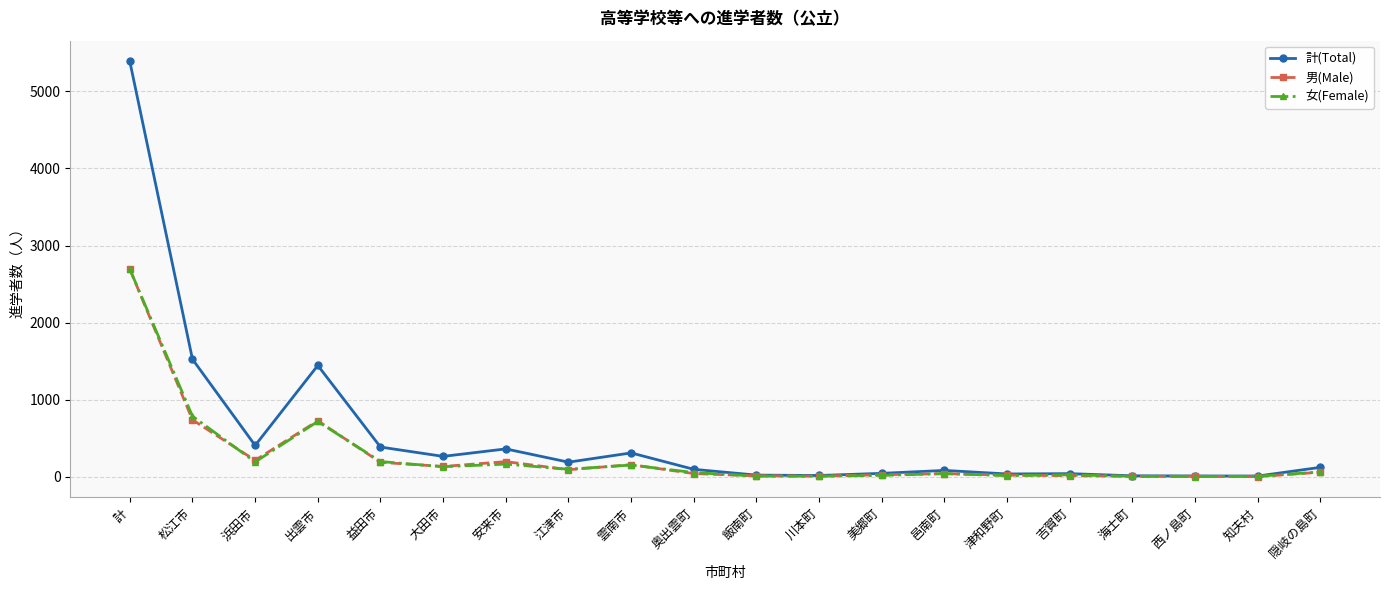

What is the difference between the maximum and minimum values in the 女(Female) series?

2691